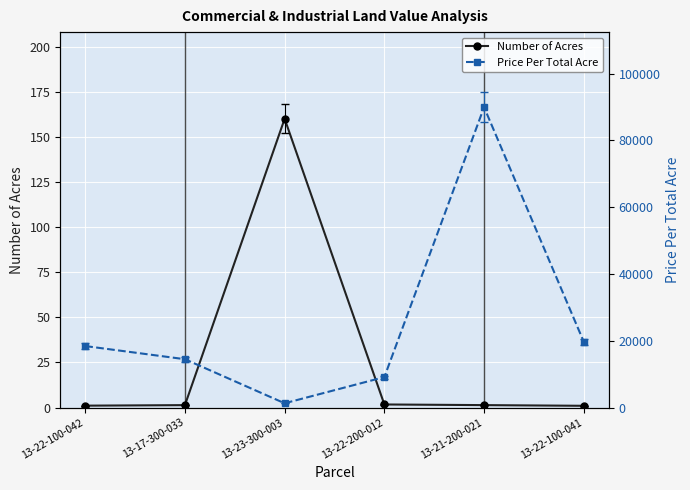

At which category is the sum across all series the highest?

13-21-200-021